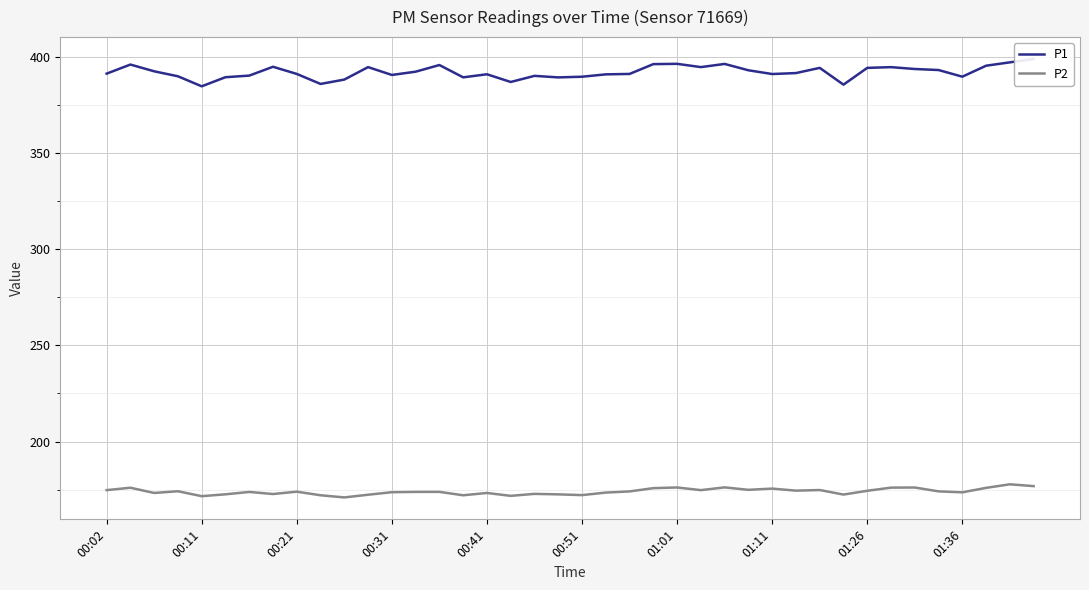

True or false: P2 and P1 cross at least once.

False